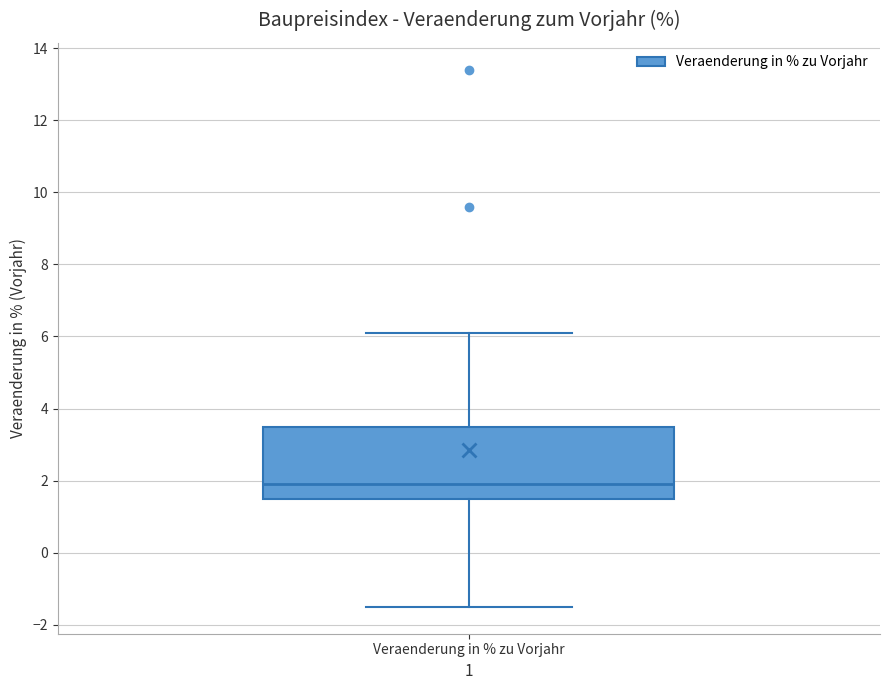

Where does the lower whisker of the box for Veraenderung in % zu Vorjahr end on the y-axis? The values are not printed on the chart, so give them approximately, as read against the axis.

-1.4